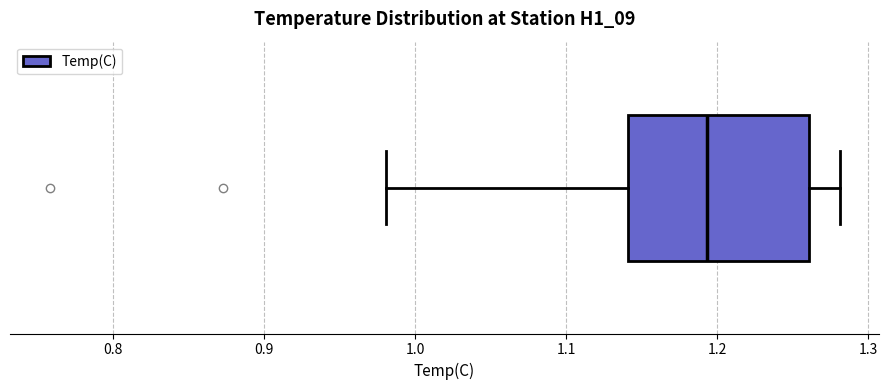

Read this box plot against the x-axis: the position of the median line, the range covered by the box, and the ends of both whiskers. The values are not printed on the chart, so give them approximately, as read against the axis.

median 1.19, box 1.14 to 1.26, whiskers 0.98 to 1.28